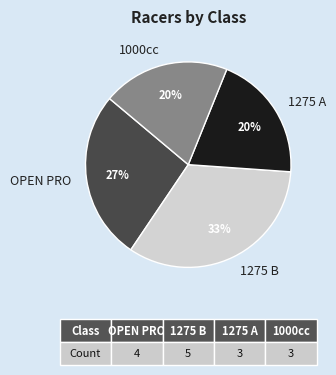

What percentage is the 1275 A slice, to the nearest percent?

20%